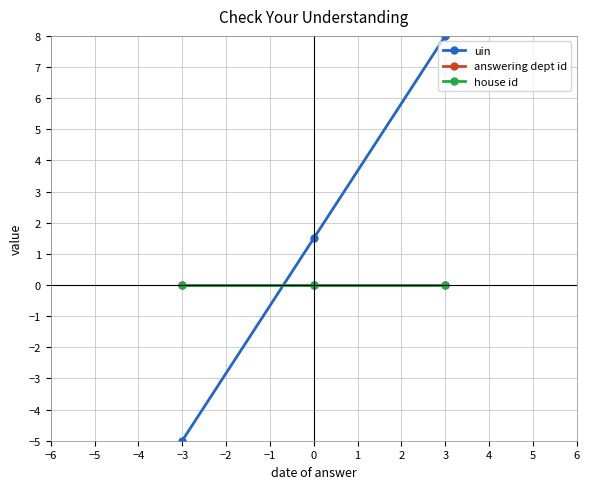

What is the maximum value for uin?

8.0